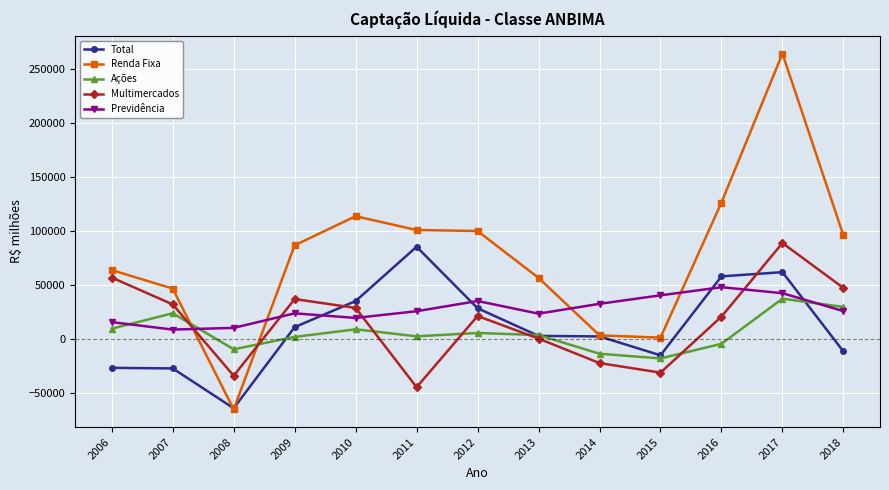

Which series has the largest total across all categories?

Renda Fixa